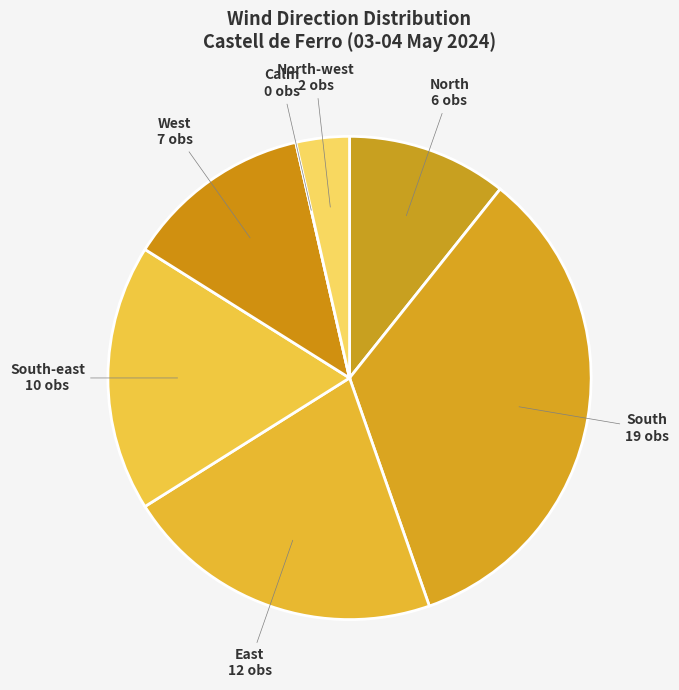

Is the sum of East and West greater than half?

No